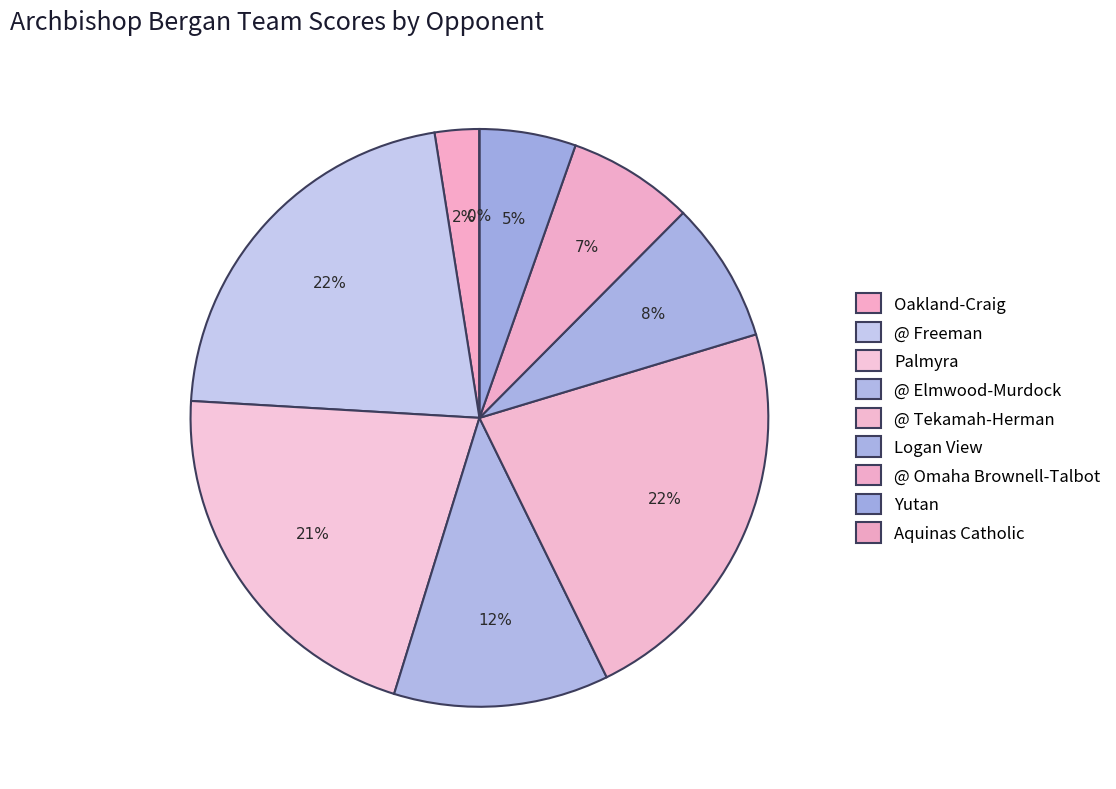

How many segments does this pie chart have?

9